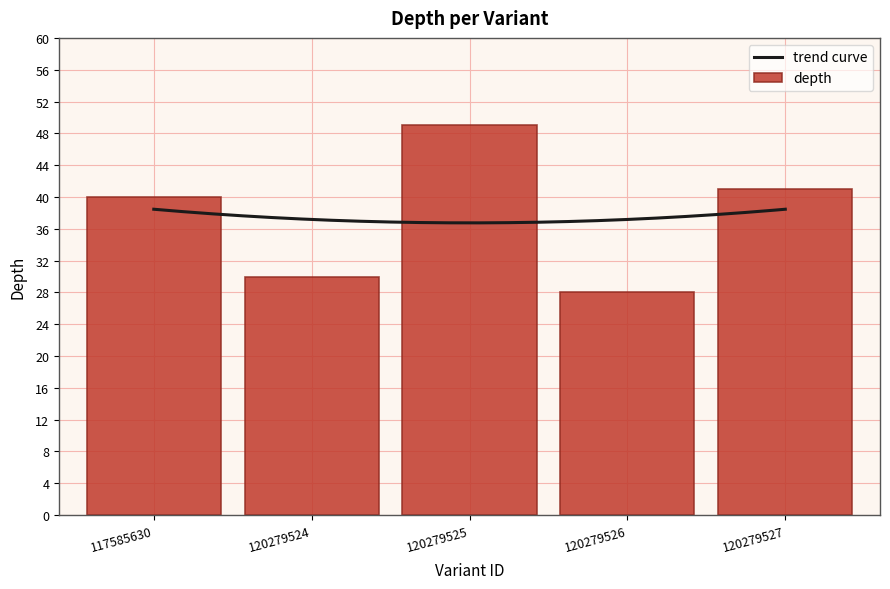

The chart shows a value of 40 at 117585630. True or false?

True